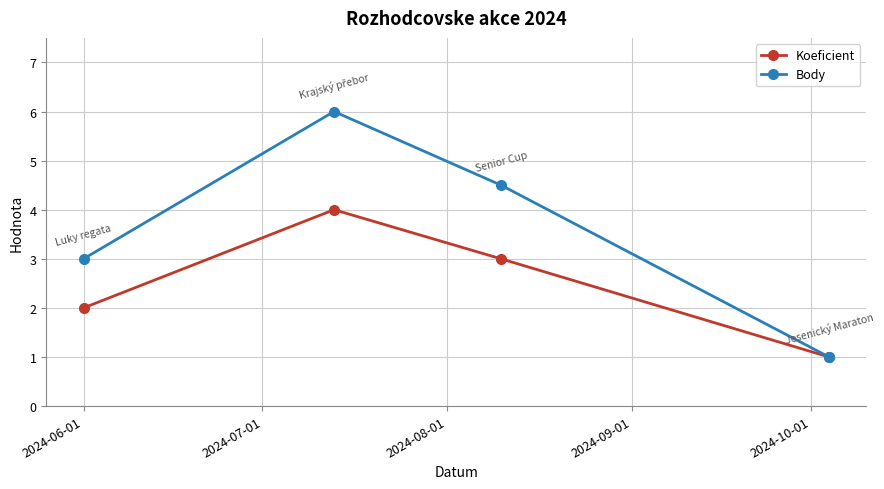

What is the value of the Body point at the 2nd from the left?

6.0